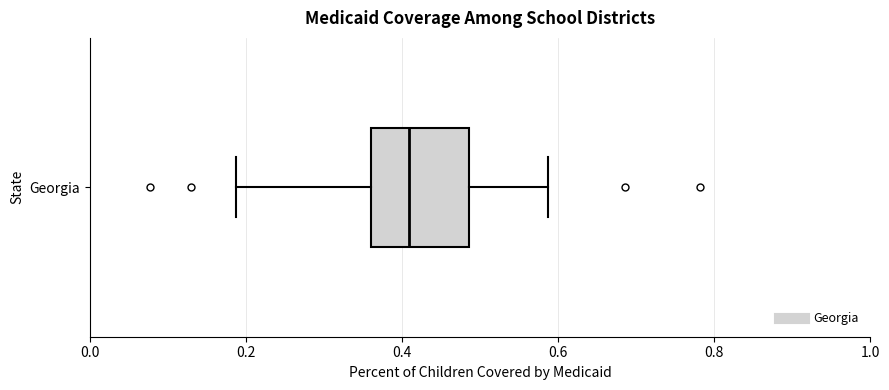

Transcribe this box plot: give where the median line is, the range the box spans, and where the two whiskers end, as read against the x-axis. The values are not printed on the chart, so give them approximately, as read against the axis.

median 0.40, box 0.36 to 0.48, whiskers 0.18 to 0.58